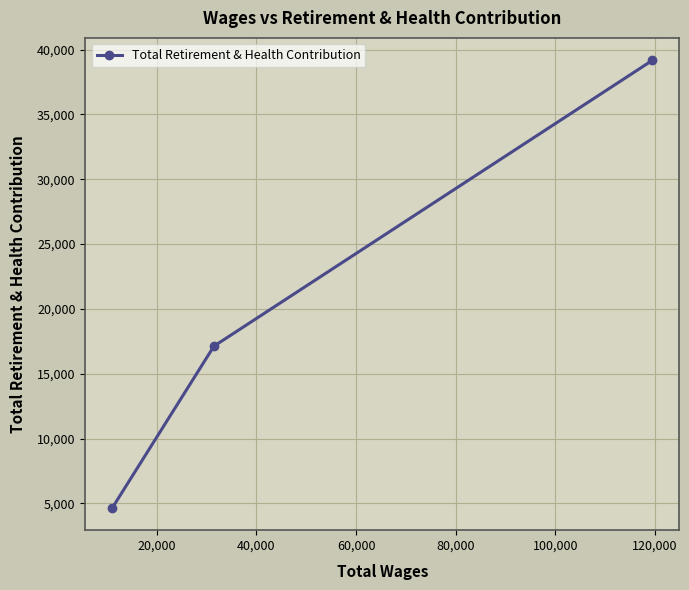

How many lines are shown in the chart?

1